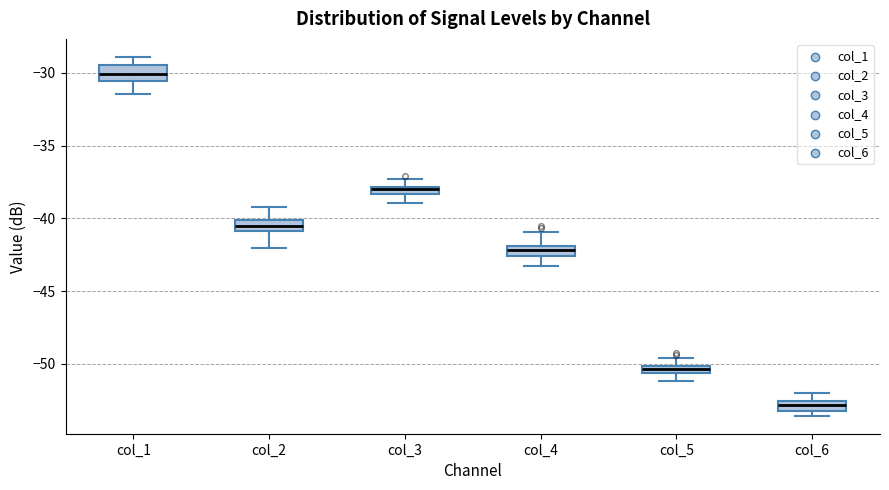

Which box's median line is the lowest?

col_6